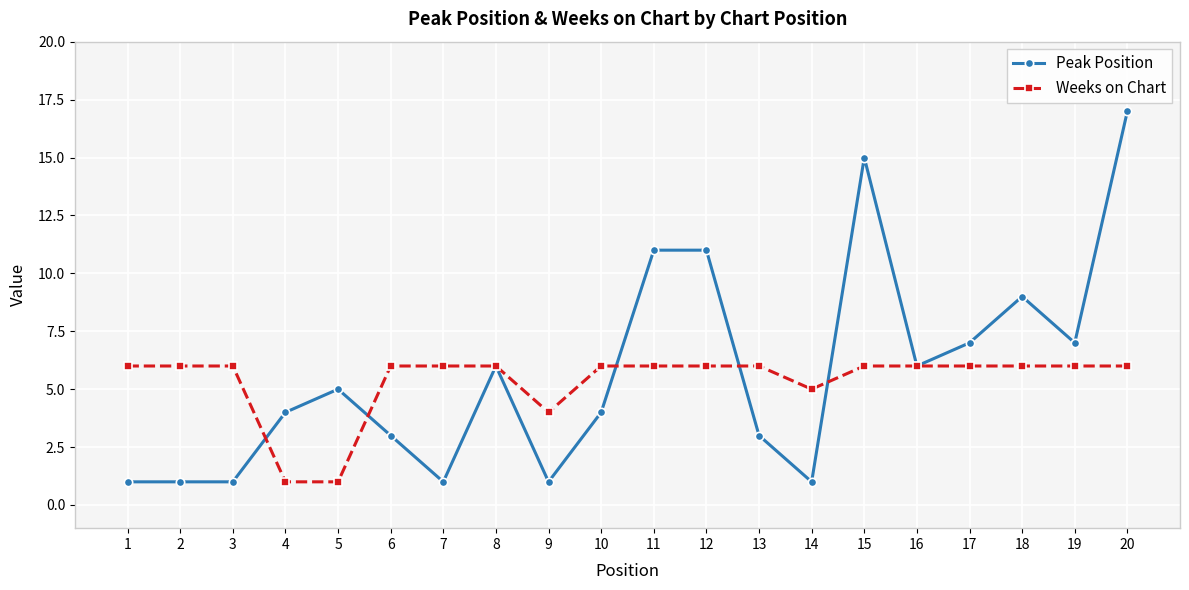

Which series has the largest total across all categories?

Peak Position